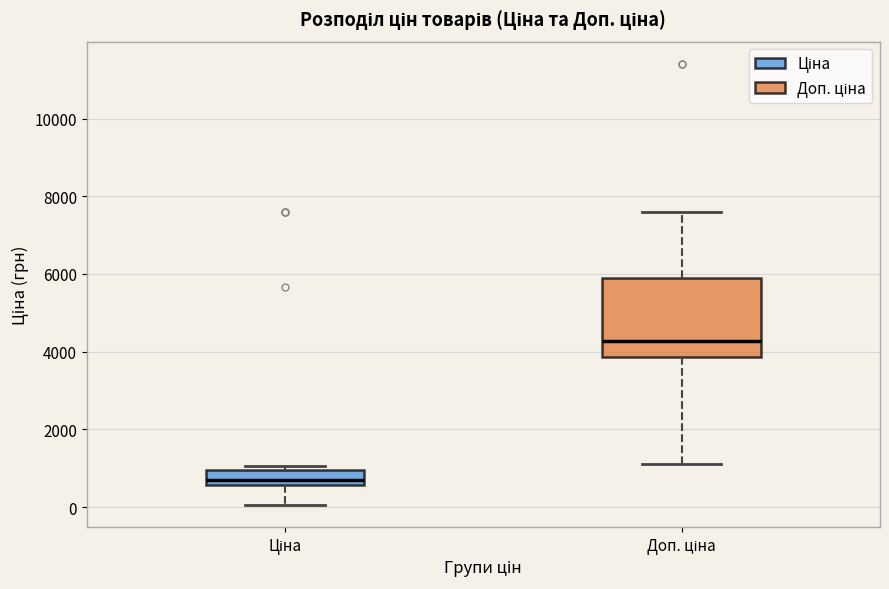

Reading left to right, read every box against the y-axis: the position of its median line, the range the box covers, and the ends of its whiskers. The values are not printed on the chart, so give them approximately, as read against the axis.

Ціна: median 600 (just above the box's lower edge), box 600 to 1000, whiskers 0 to 1000 (just above the box's upper edge)
Доп. ціна: median 4200, box 3800 to 5800, whiskers 1200 to 7600